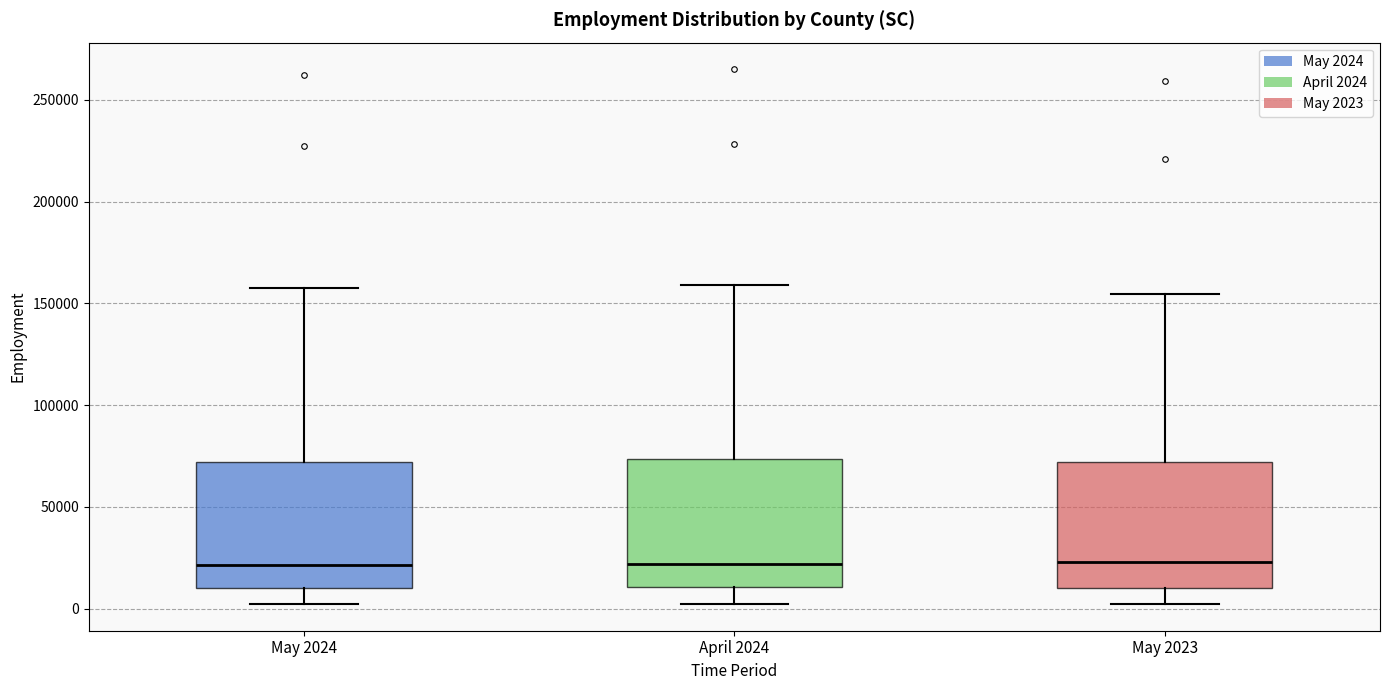

Reading left to right, transcribe this box plot: for each box, give where its median line is, the range the box spans, and where its two whiskers end, as read against the y-axis. The values are not printed on the chart, so give them approximately, as read against the axis.

May 2024: median 20000, box 10000 to 70000, whiskers 0 to 160000
April 2024: median 20000, box 10000 to 75000, whiskers 0 to 160000
May 2023: median 25000, box 10000 to 70000, whiskers 0 to 155000